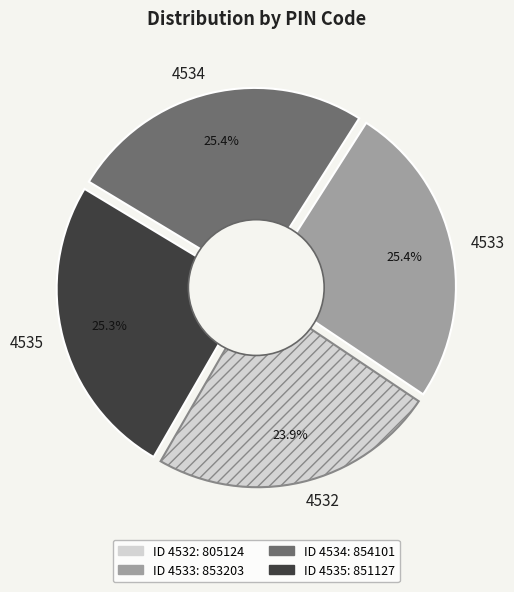

What is the smallest slice in the pie chart?

4532